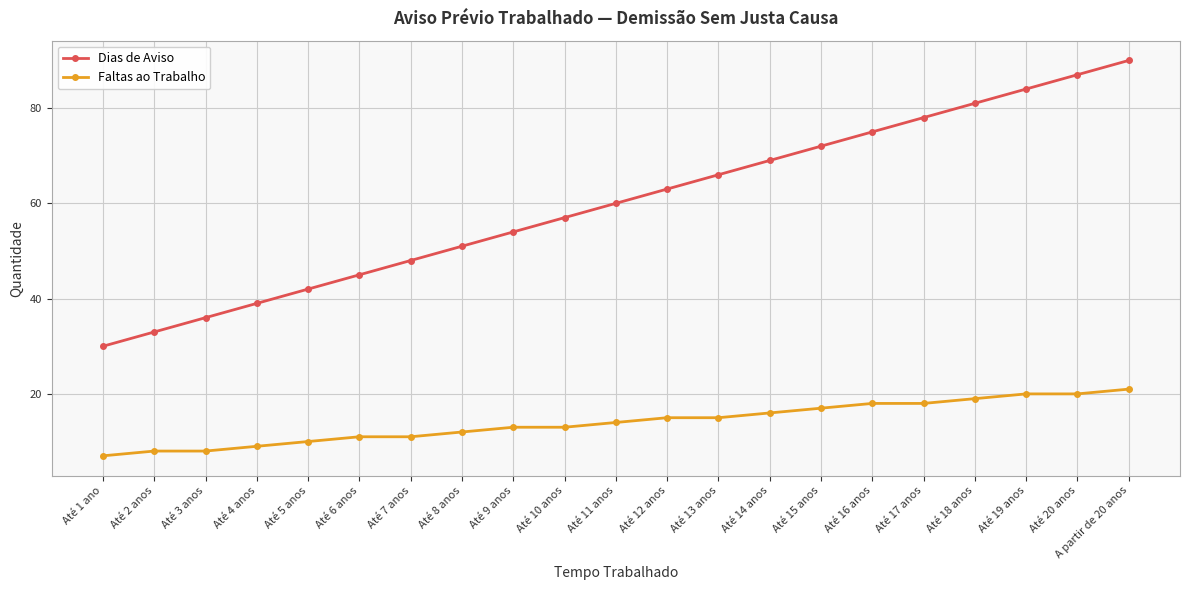

How many data points in Faltas ao Trabalho are less than 14?

10